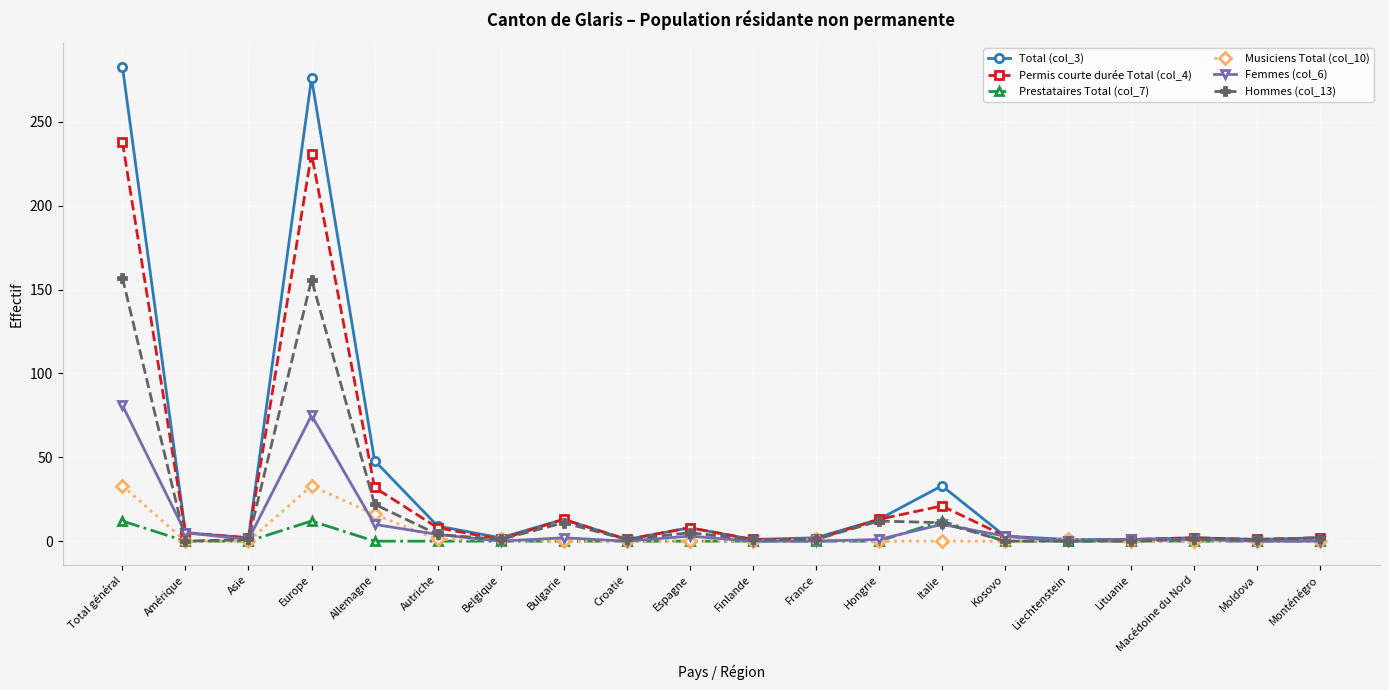

Is the value of Prestataires Total (col_7) at France greater than the value of Hommes (col_13) at Italie?

No